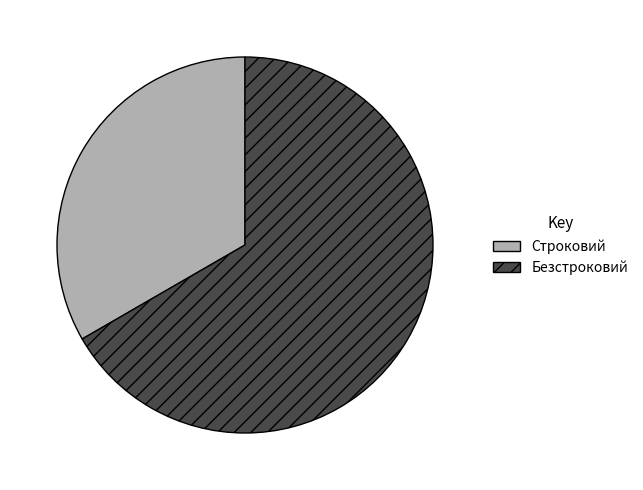

Which category has the biggest portion of the pie?

Безстроковий